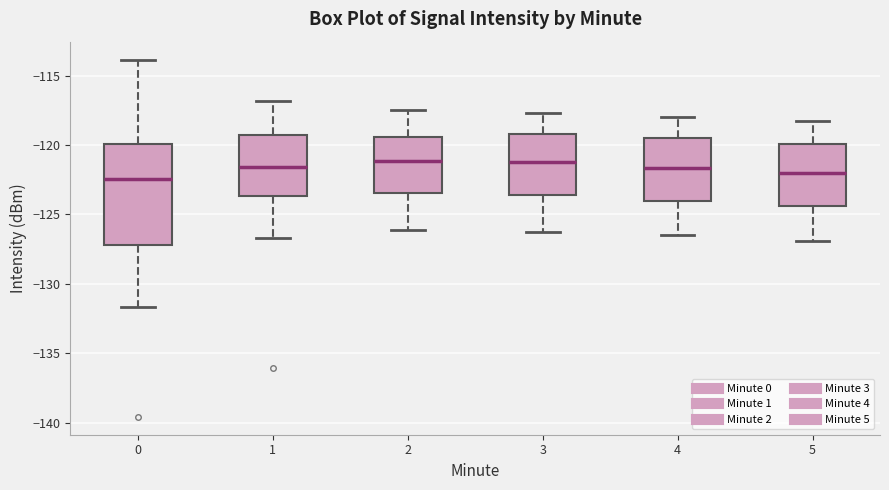

Reading left to right, read every box against the y-axis: the position of its median line, the range the box covers, and the ends of its whiskers. The values are not printed on the chart, so give them approximately, as read against the axis.

0: median -122.5, box -127.0 to -120.0, whiskers -131.5 to -114.0
1: median -121.5, box -123.5 to -119.5, whiskers -126.5 to -117.0
2: median -121.0, box -123.5 to -119.5, whiskers -126.0 to -117.5
3: median -121.0, box -123.5 to -119.0, whiskers -126.5 to -117.5
4: median -121.5, box -124.0 to -119.5, whiskers -126.5 to -118.0
5: median -122.0, box -124.5 to -120.0, whiskers -127.0 to -118.5